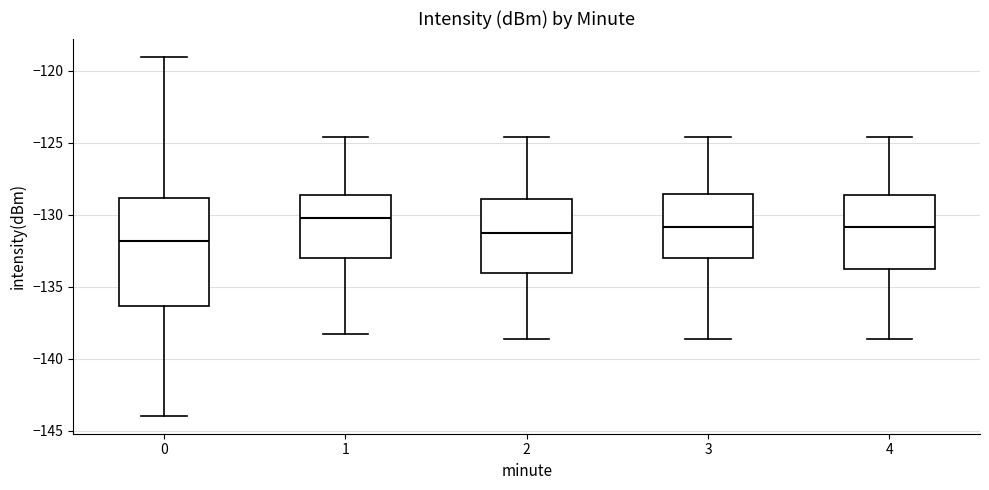

Reading left to right, read every box against the y-axis: the position of its median line, the range the box covers, and the ends of its whiskers. The values are not printed on the chart, so give them approximately, as read against the axis.

0: median -132.0, box -136.5 to -129.0, whiskers -144.0 to -119.0
1: median -130.0, box -133.0 to -128.5, whiskers -138.5 to -124.5
2: median -131.0, box -134.0 to -129.0, whiskers -138.5 to -124.5
3: median -131.0, box -133.0 to -128.5, whiskers -138.5 to -124.5
4: median -131.0, box -134.0 to -128.5, whiskers -138.5 to -124.5